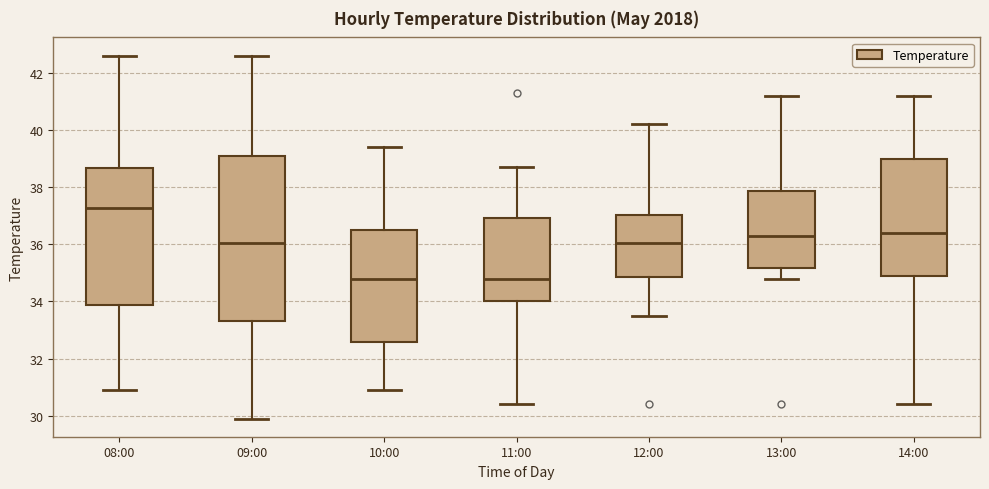

Which box is the tallest, from its lower edge to its upper edge?

09:00